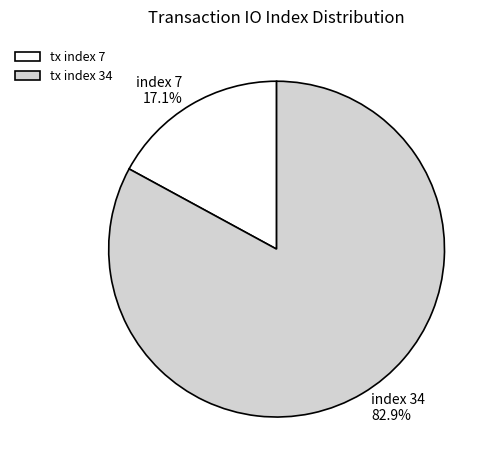

What percentage do tx index 7 and tx index 34 together represent?

100.0%